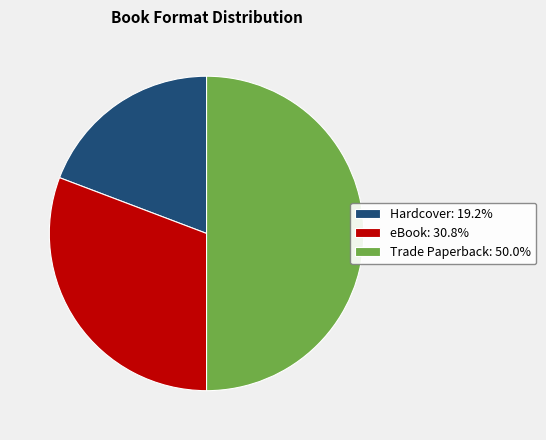

Is the sum of eBook: 30.8% and Trade Paperback: 50.0% greater than half?

Yes